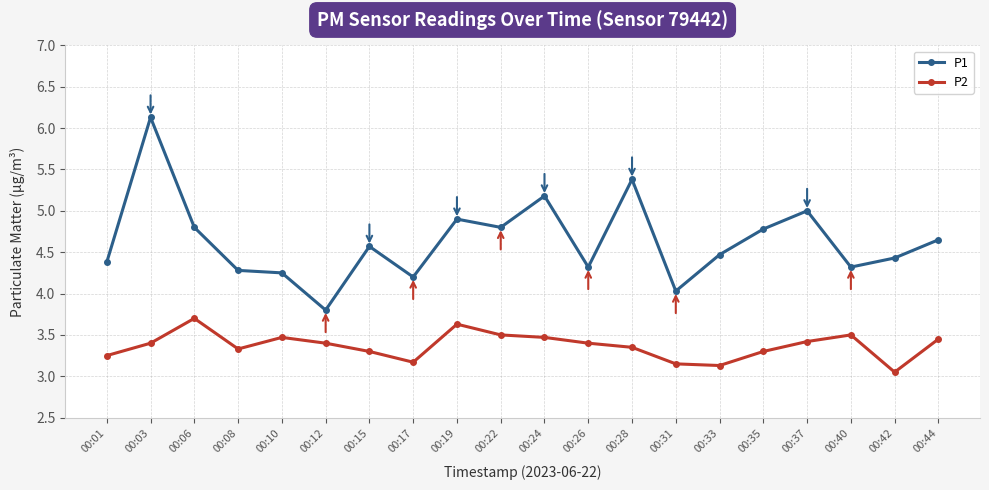

The P1 series shows 4.0 at 00:31. True or false?

True